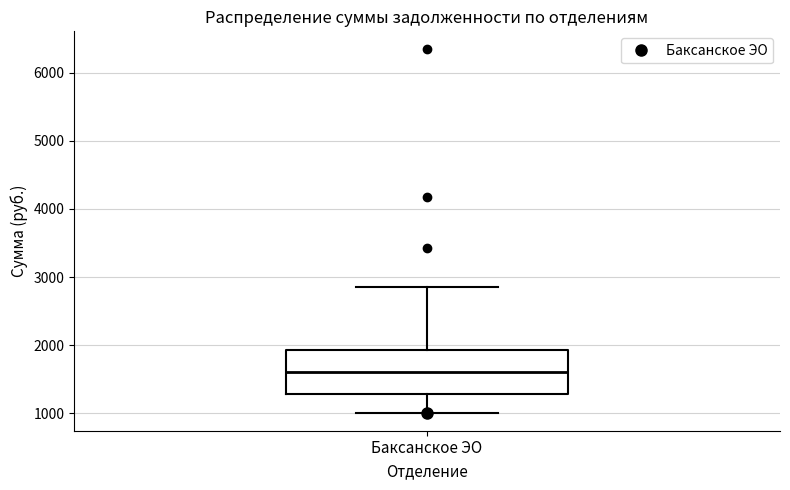

Where does the upper whisker of the box for Баксанское ЭО end on the y-axis? The values are not printed on the chart, so give them approximately, as read against the axis.

2800